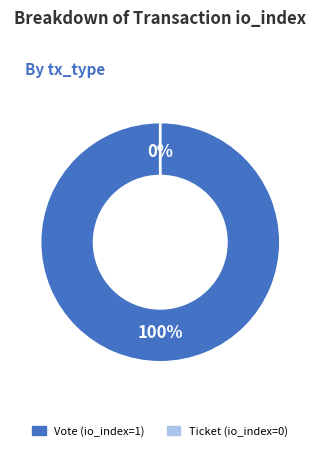

How many segments does this pie chart have?

2